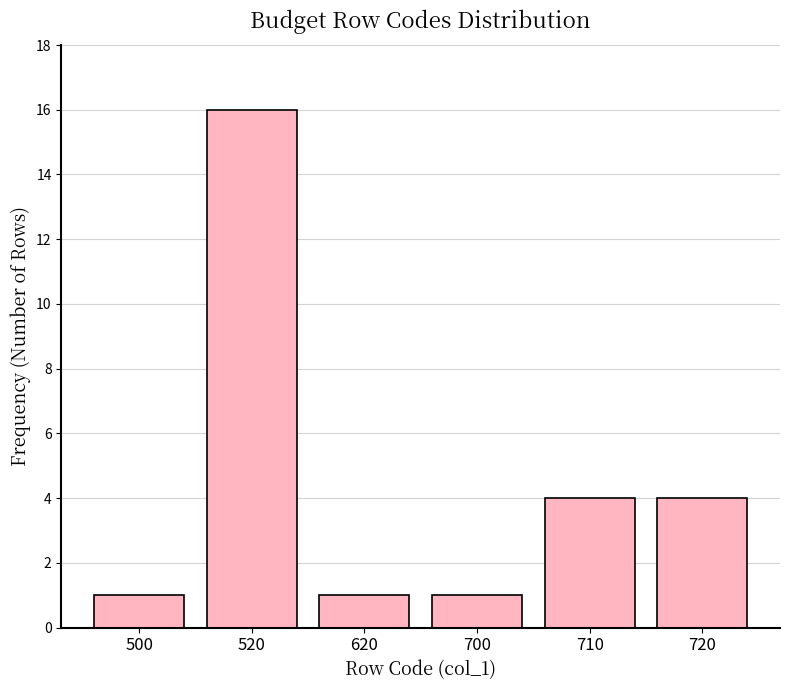

Reading left to right, what are all the values shown in this chart?

500=1	520=16	620=1	700=1	710=4	720=4